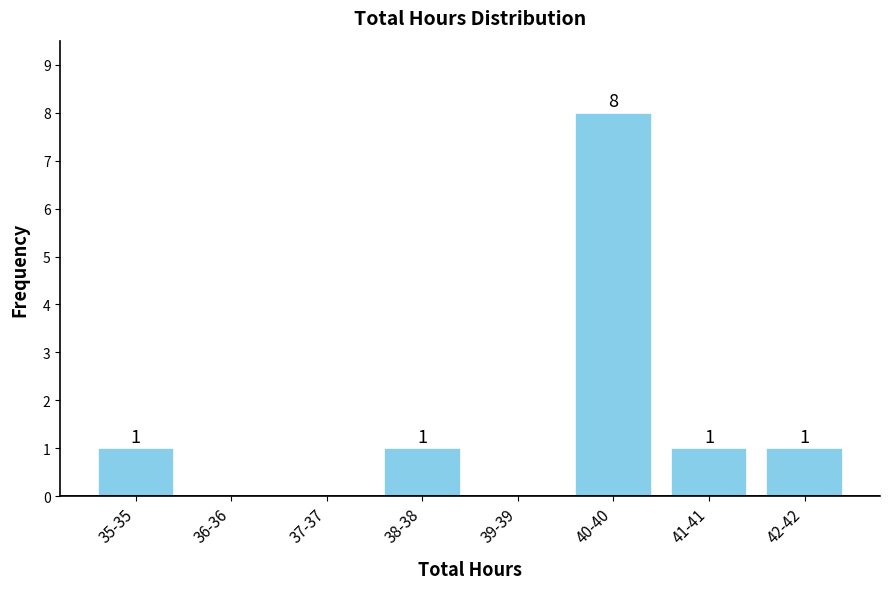

Reading left to right, transcribe all the data shown in this chart.

35-35=1	36-36=0	37-37=0	38-38=1	39-39=0	40-40=8	41-41=1	42-42=1